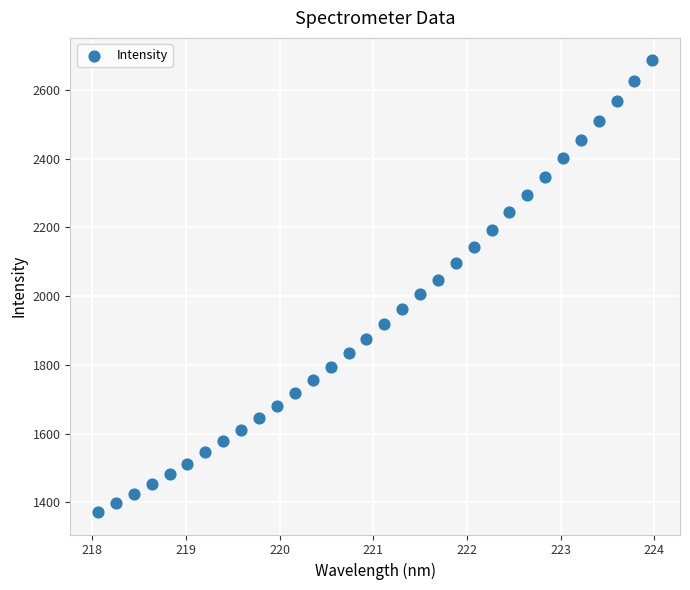

What is the range of Y values (max minus min)?

1313.2